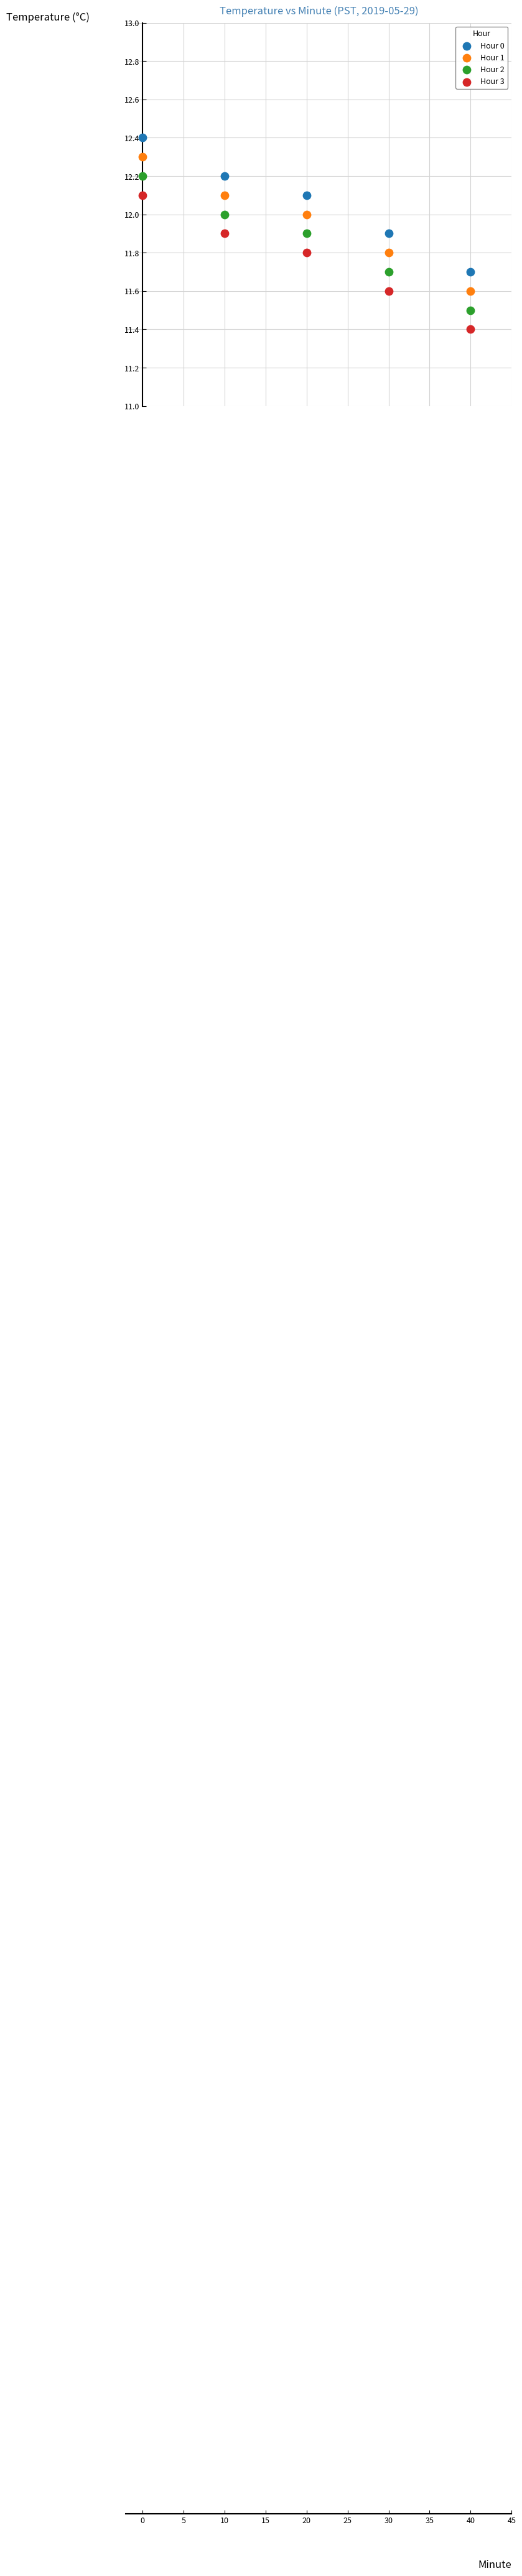

Which series reaches the minimum Y coordinate?

Hour 3